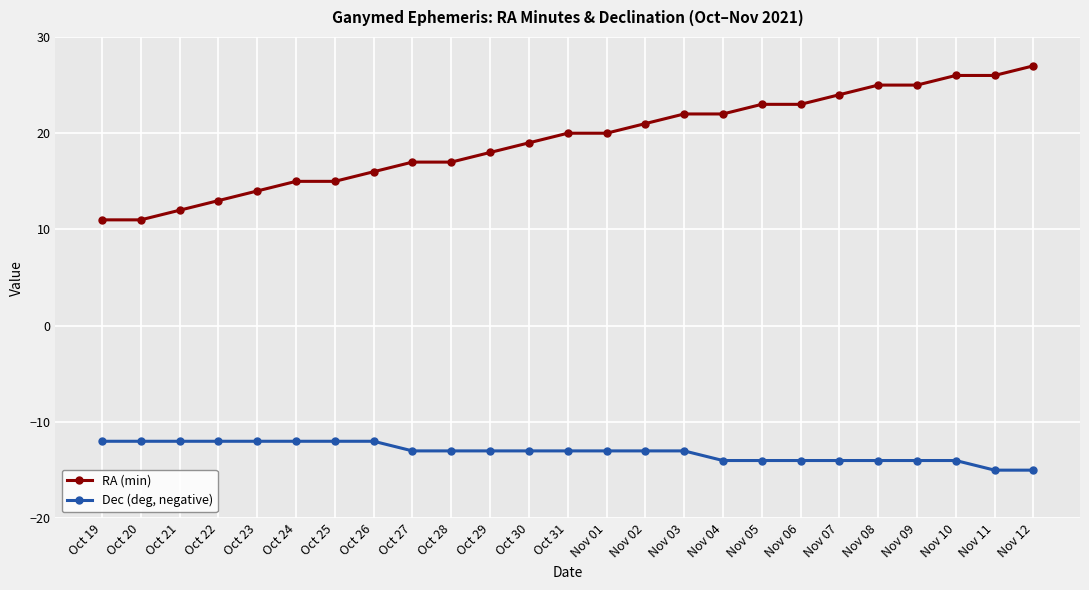

What is the total value across all series at Oct 31?

7